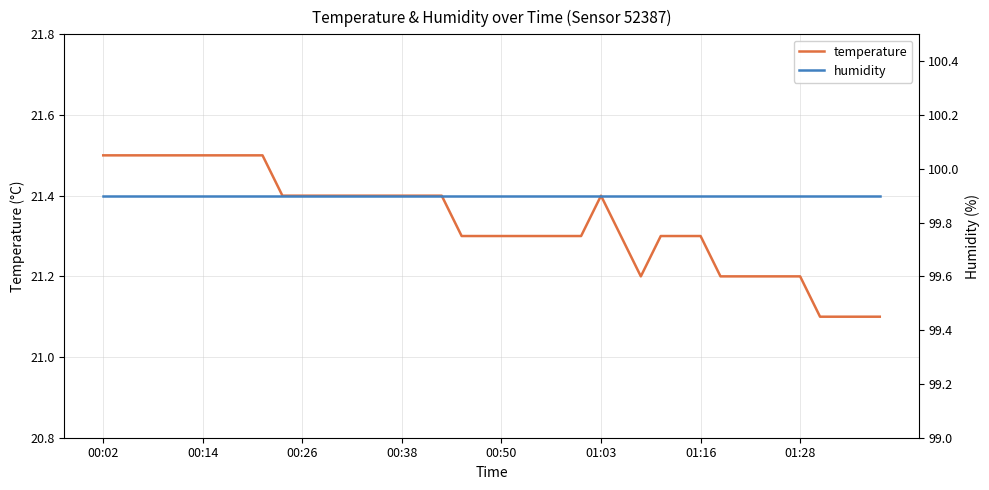

What is the approximate value of temperature at 18?

21.3